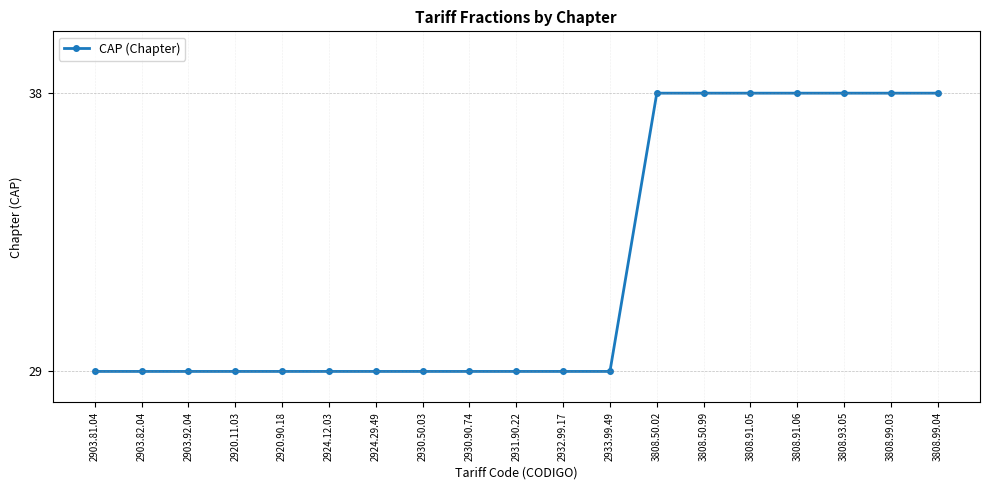

Reading left to right, extract all data points from this chart.

29	29	29	29	29	29	29	29	29	29	29	29	38	38	38	38	38	38	38